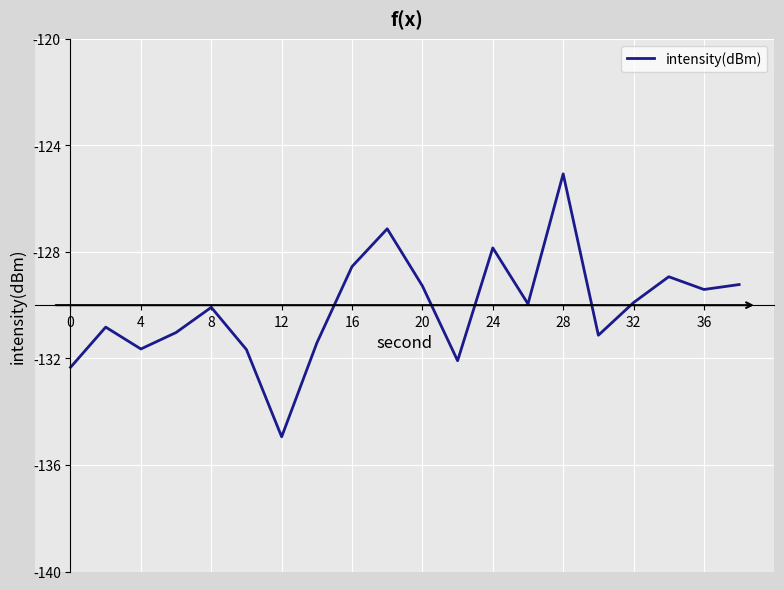

What is the difference between the maximum and minimum values?

9.9